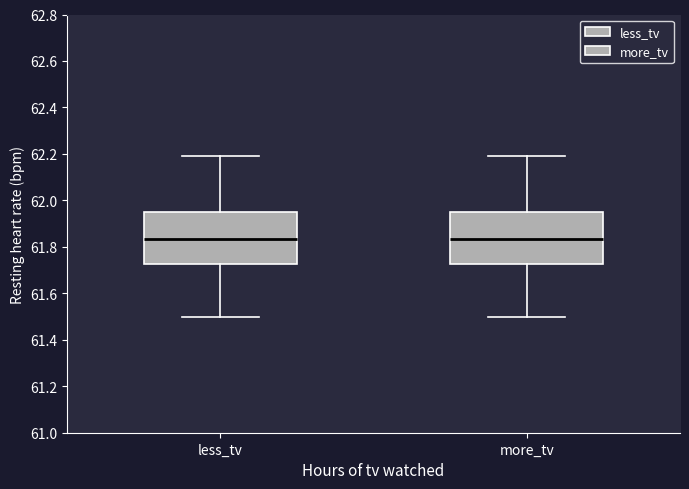

Reading left to right, read every box against the y-axis: the position of its median line, the range the box covers, and the ends of its whiskers. The values are not printed on the chart, so give them approximately, as read against the axis.

less_tv: median 61.84, box 61.72 to 61.96, whiskers 61.50 to 62.20
more_tv: median 61.84, box 61.72 to 61.96, whiskers 61.50 to 62.20